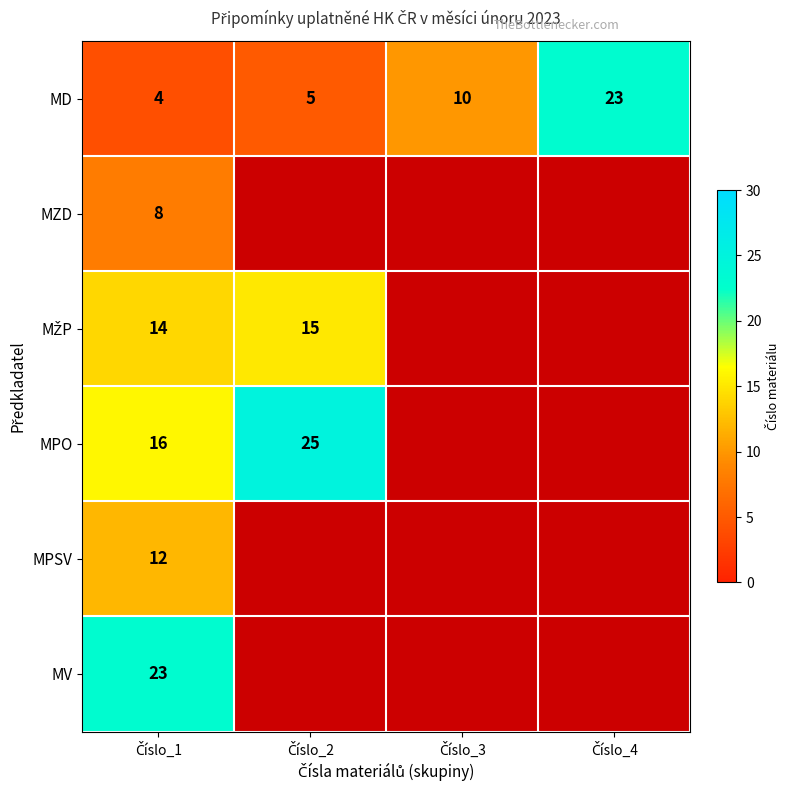

What is the greatest value displayed?

25.0